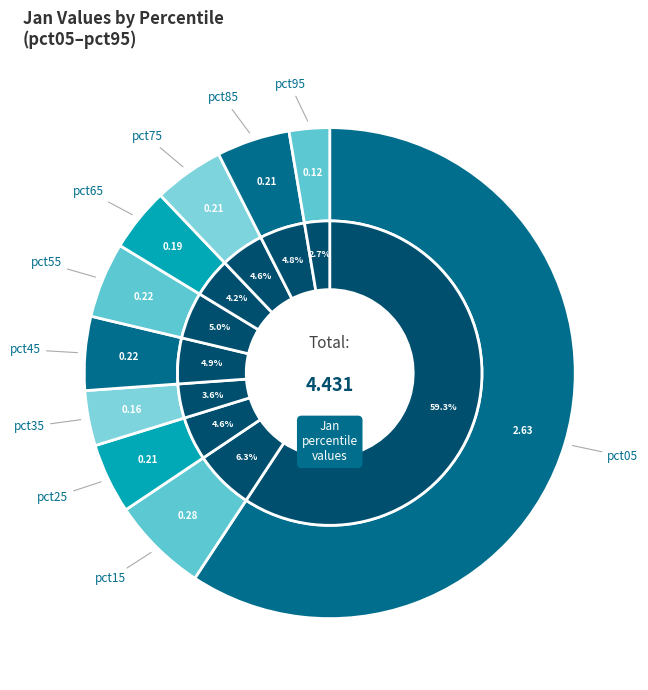

What percentage is the pct65 slice, to the nearest percent?

4%